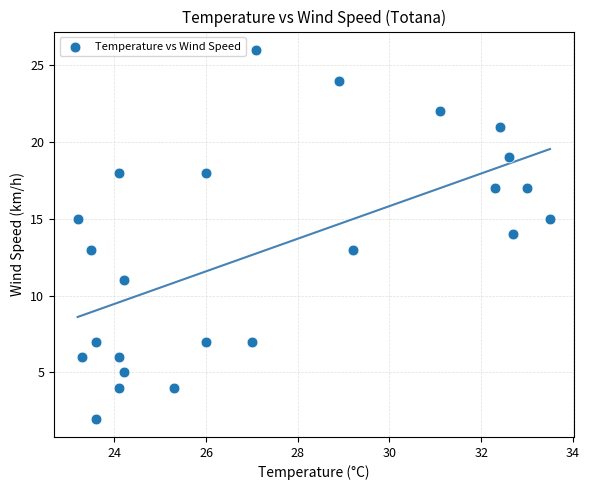

What is the range of Y values (max minus min)?

24